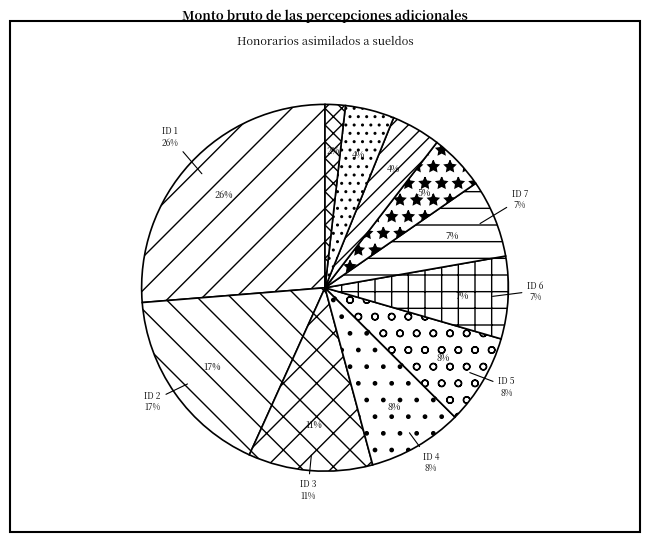

Is there any slice that represents more than half of the pie?

No